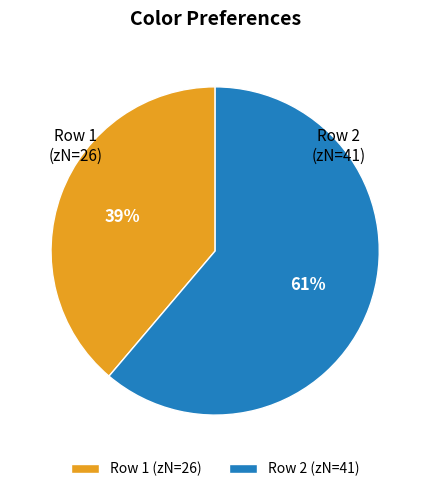

Rank the categories by value from lowest to highest.

Row 1 (zN=26), Row 2 (zN=41)